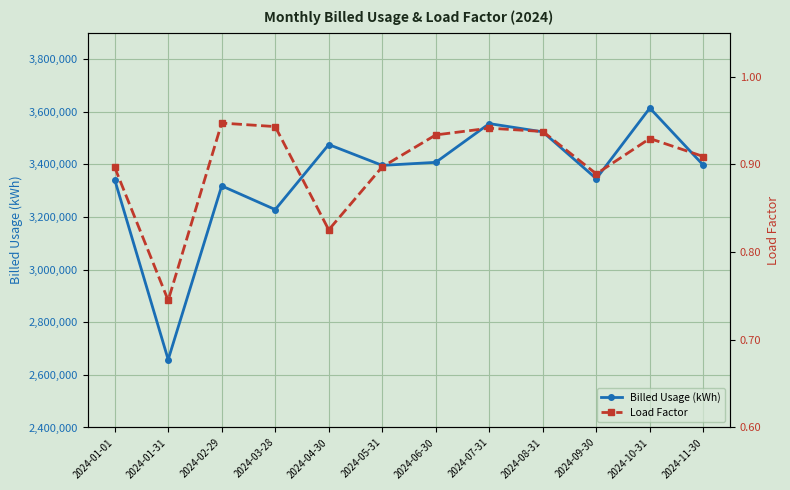

True or false: Load Factor and Billed Usage (kWh) cross at least once.

False